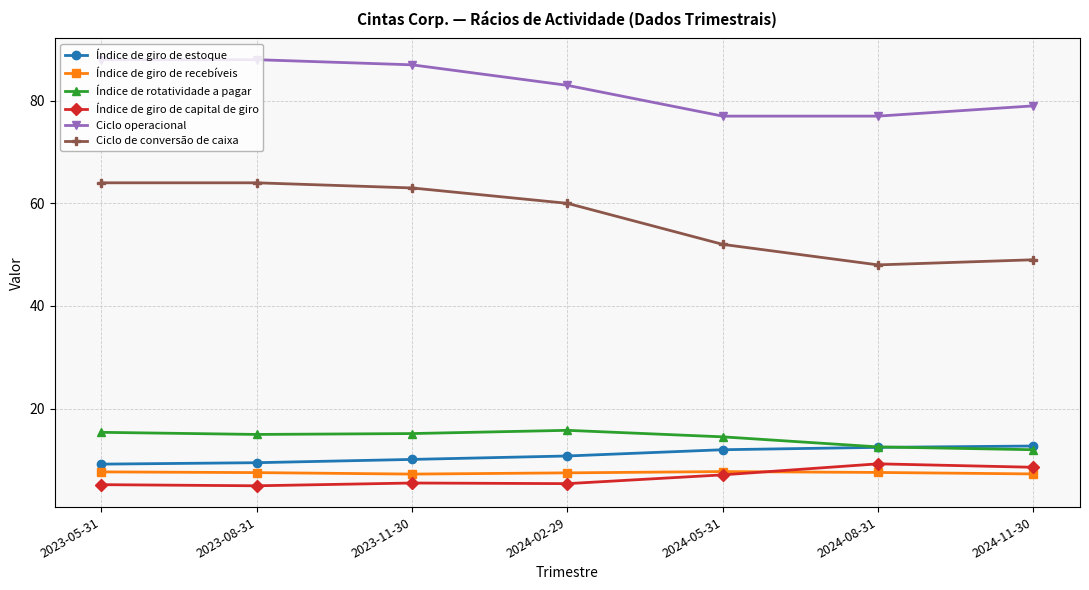

What position from the left is 2023-11-30?

3